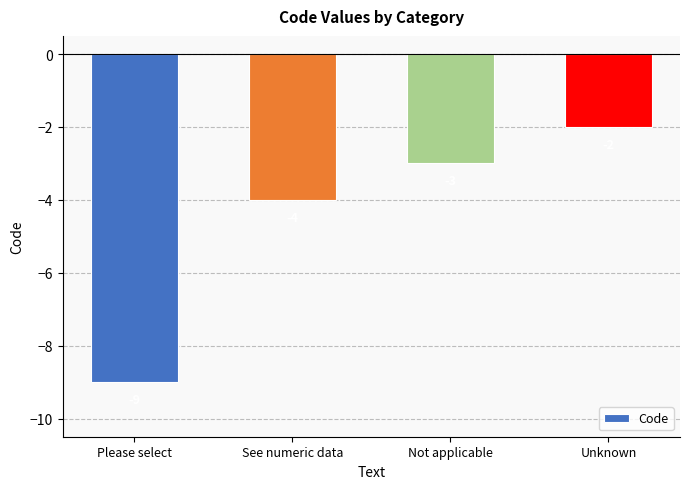

Between Unknown and Please select, which is larger?

Unknown